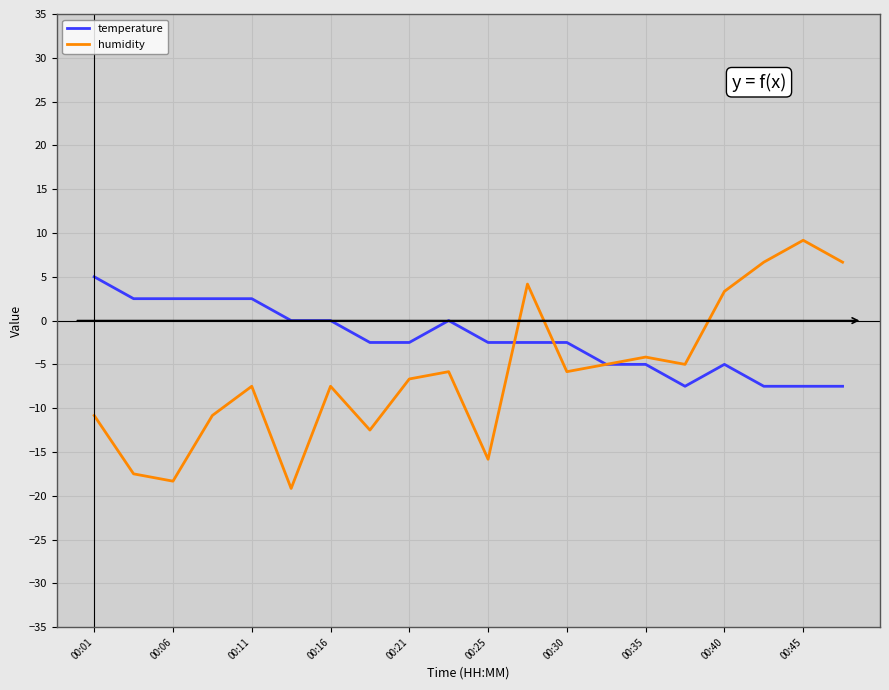

How many times do humidity and temperature cross each other?

3